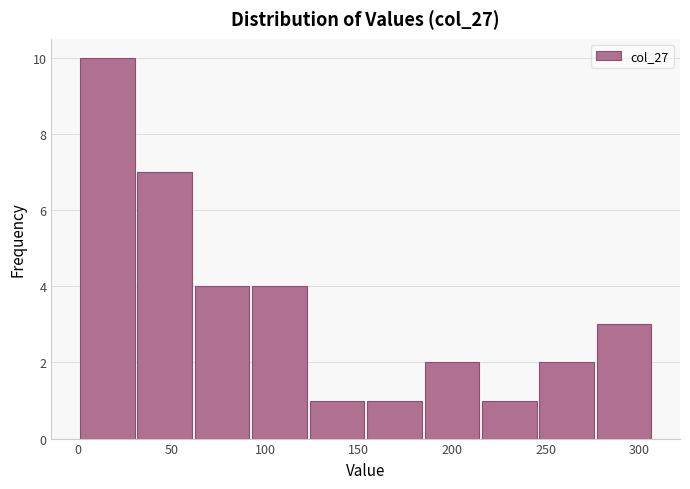

Reading left to right, transcribe this chart: for each bar, give the range it covers on the x-axis and its height. Neither the bar edges nor the heights are printed on the chart, so give them approximately, as read against the axes.

0 to 30: 10
30 to 60: 7
60 to 95: 4
95 to 125: 4
125 to 155: 1
155 to 185: 1
185 to 215: 2
215 to 245: 1
245 to 275: 2
275 to 310: 3